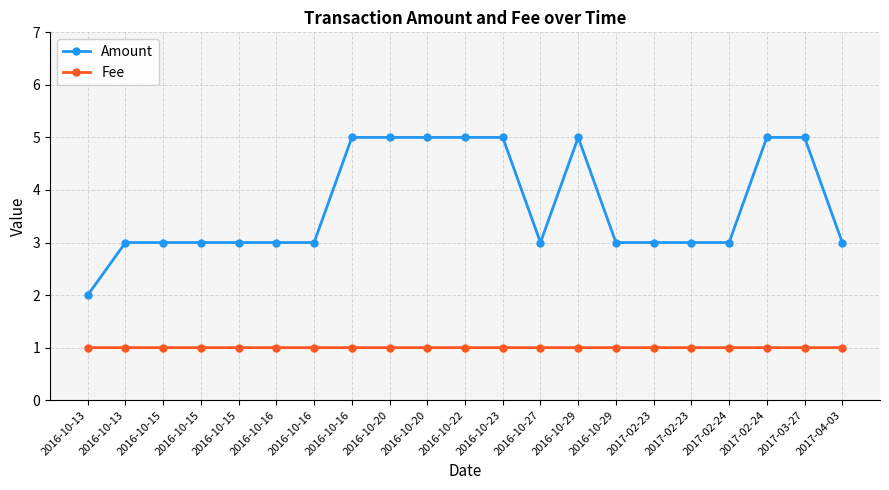

How many Amount values are between 3 and 5?

20